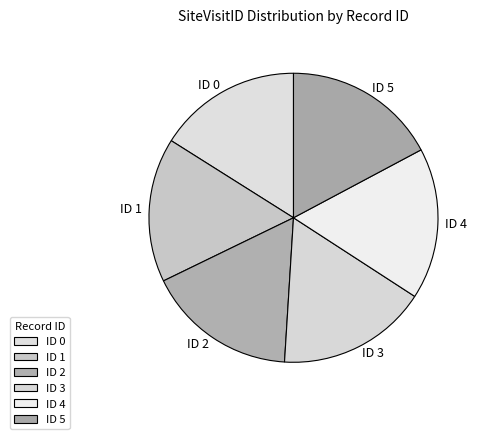

How many slices are in this pie chart?

6